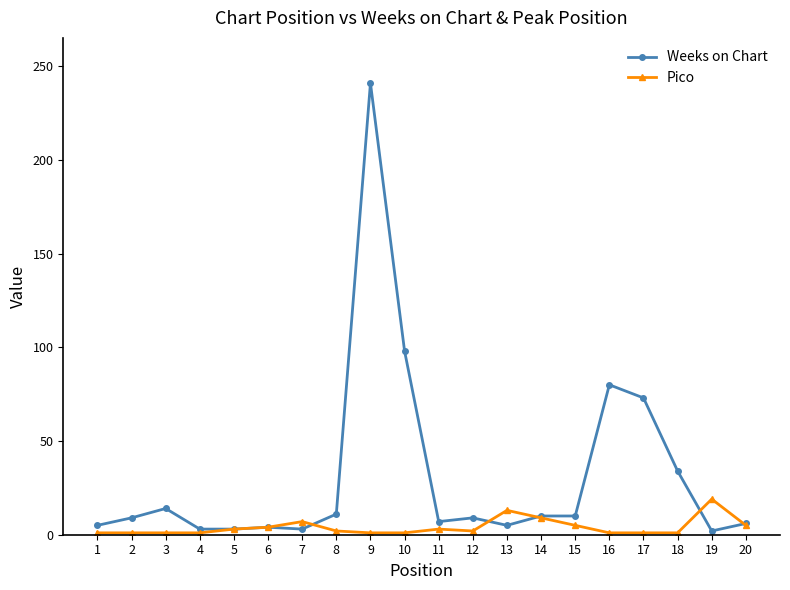

True or false: Weeks on Chart has a value of 8 at 18.

False